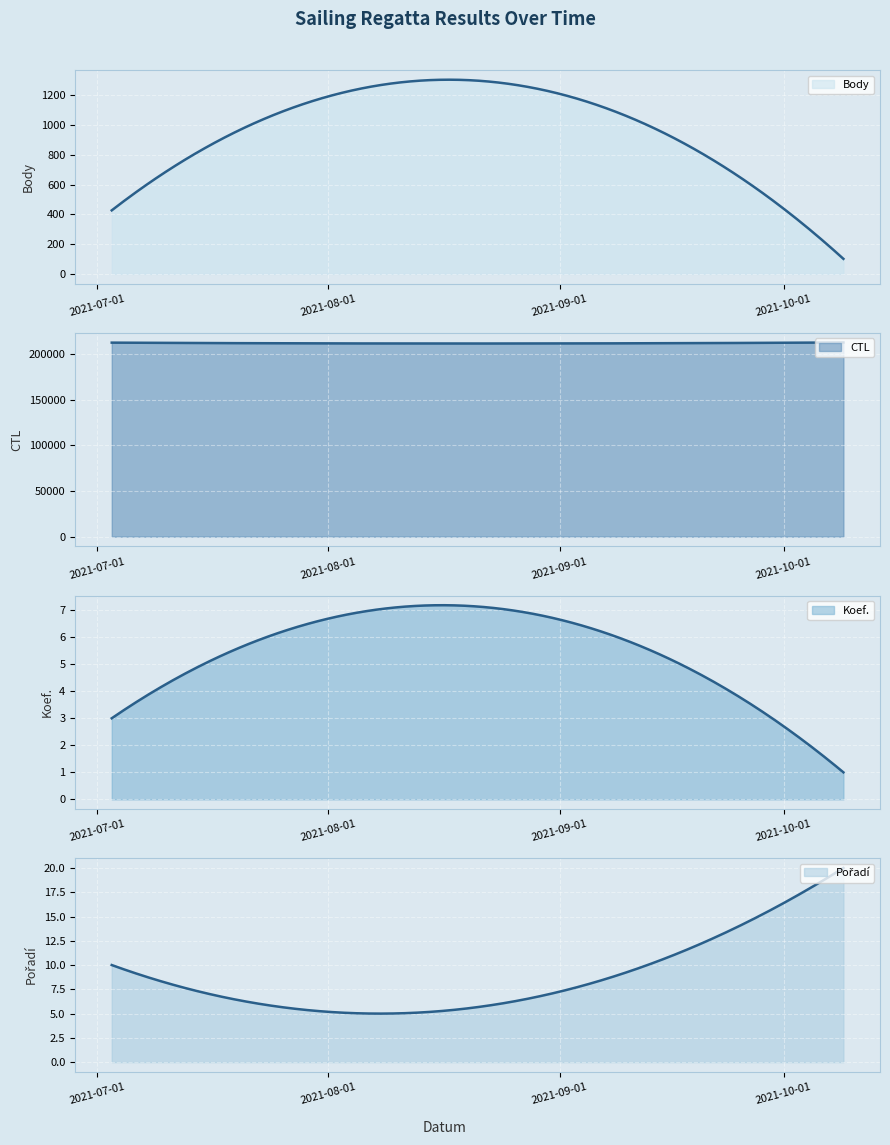

Which series has the widest spread of values?

Body